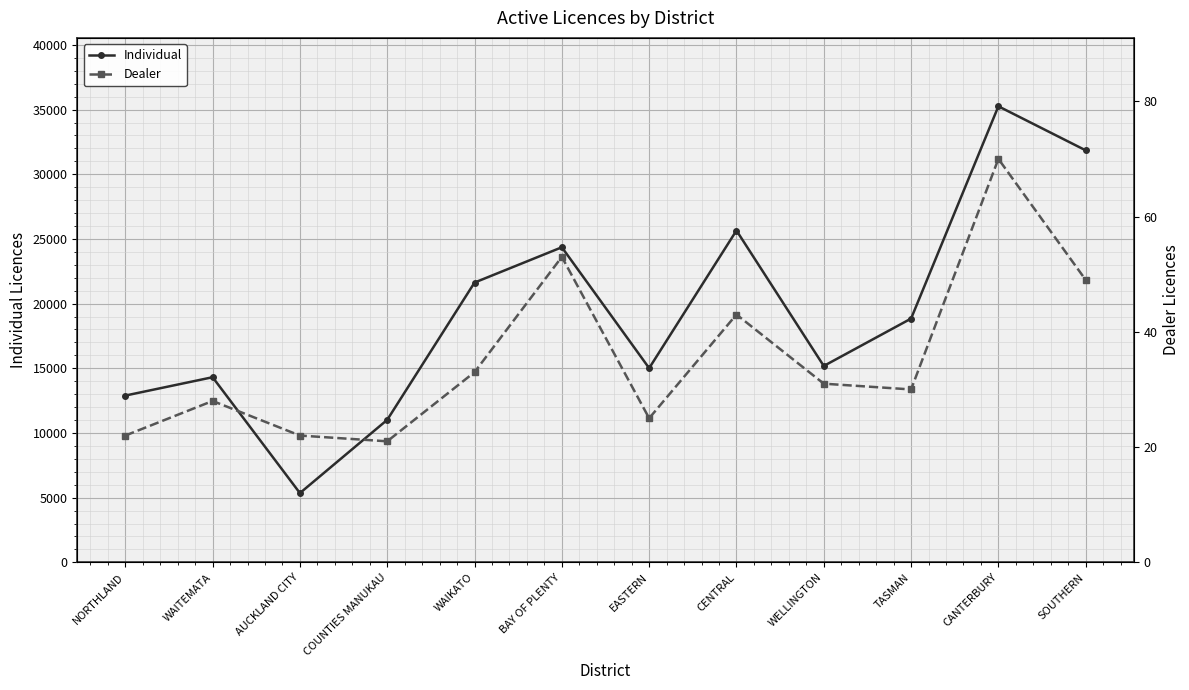

Read the Dealer value at WAIKATO.

33